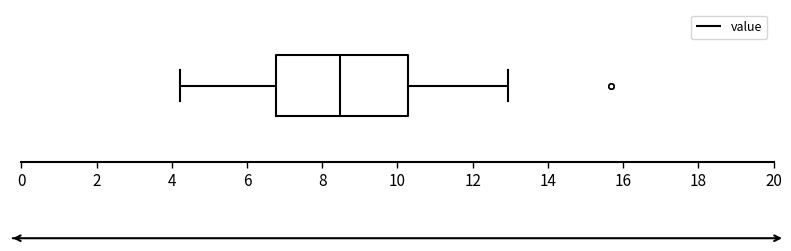

Read this box plot against the x-axis: the position of the median line, the range covered by the box, and the ends of both whiskers. The values are not printed on the chart, so give them approximately, as read against the axis.

median 8.4, box 6.8 to 10.2, whiskers 4.2 to 13.0